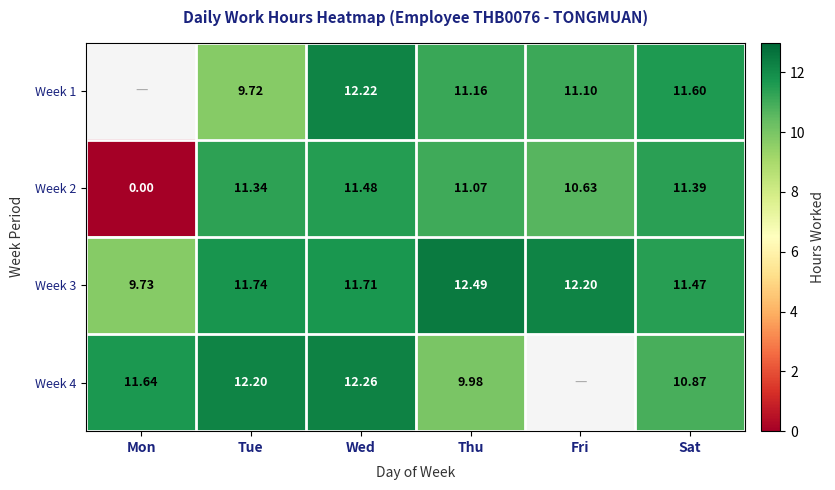

The Week 2 series shows 11.4 at Sat. True or false?

True